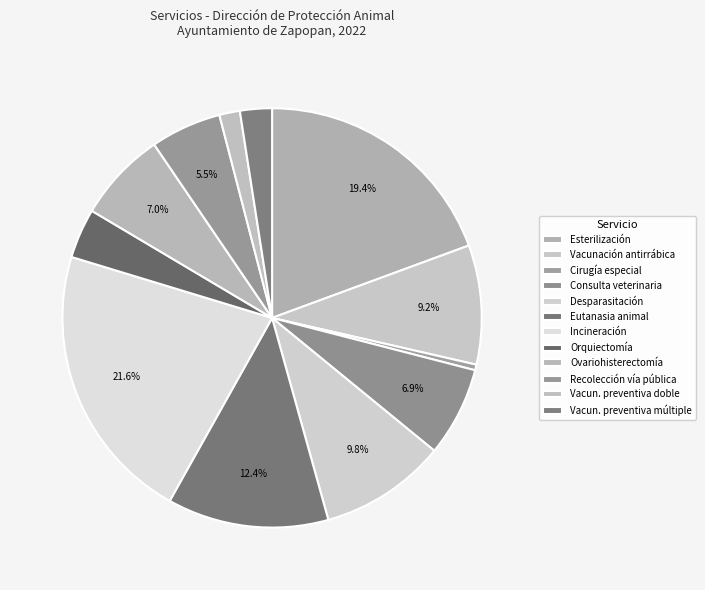

Is there any slice that represents more than half of the pie?

No